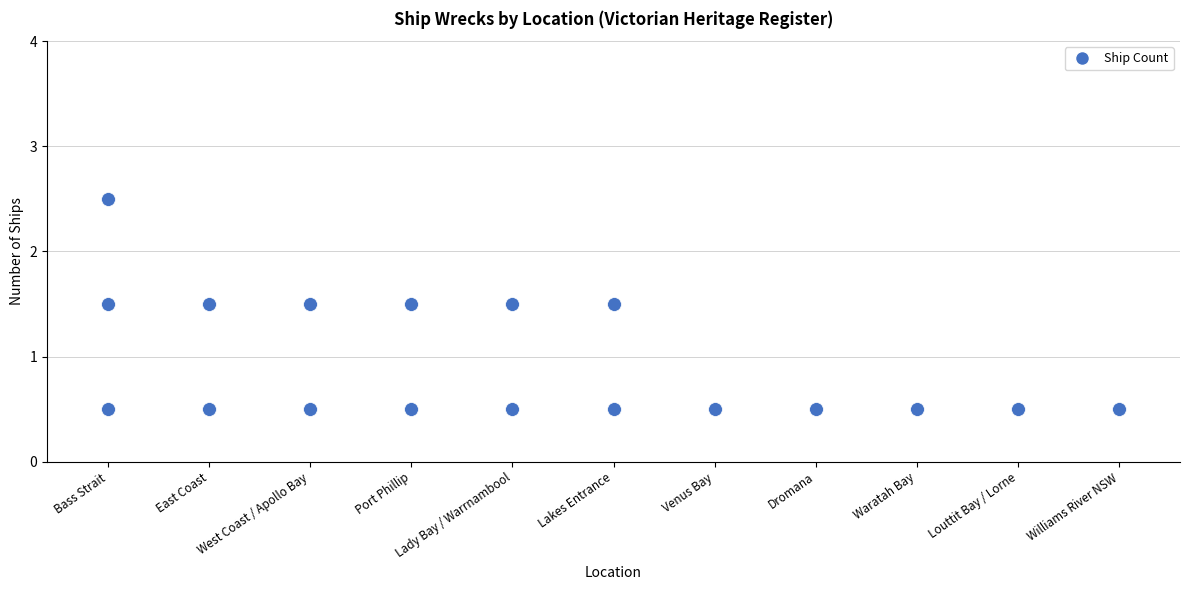

Rank the categories by value from lowest to highest.

Venus Bay, Dromana, Waratah Bay, Louttit Bay / Lorne, Williams River NSW, East Coast, West Coast / Apollo Bay, Port Phillip, Lady Bay / Warrnambool, Lakes Entrance, Bass Strait